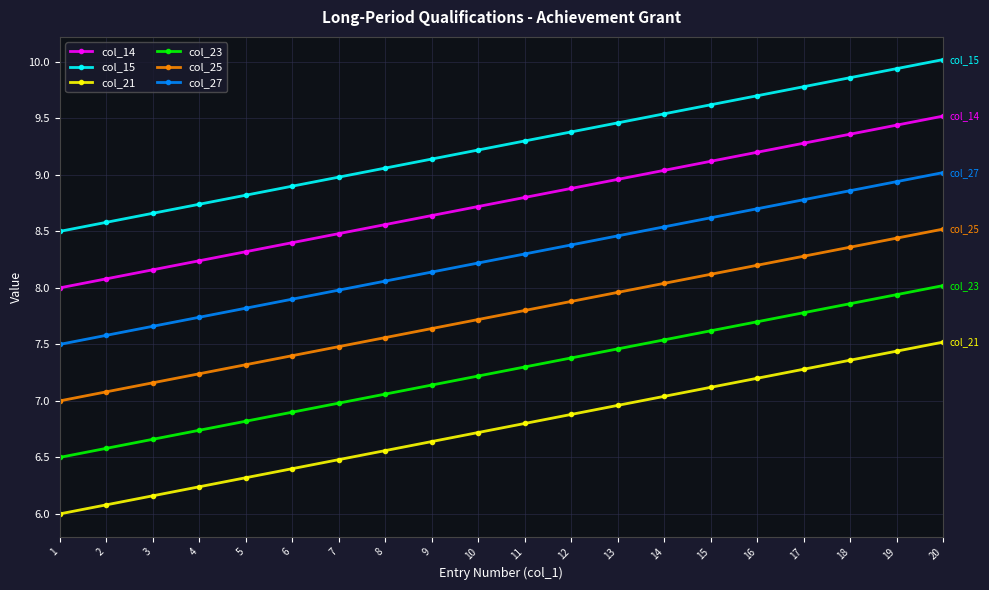

What is the difference between the col_23 values at 9 and 17?

0.6